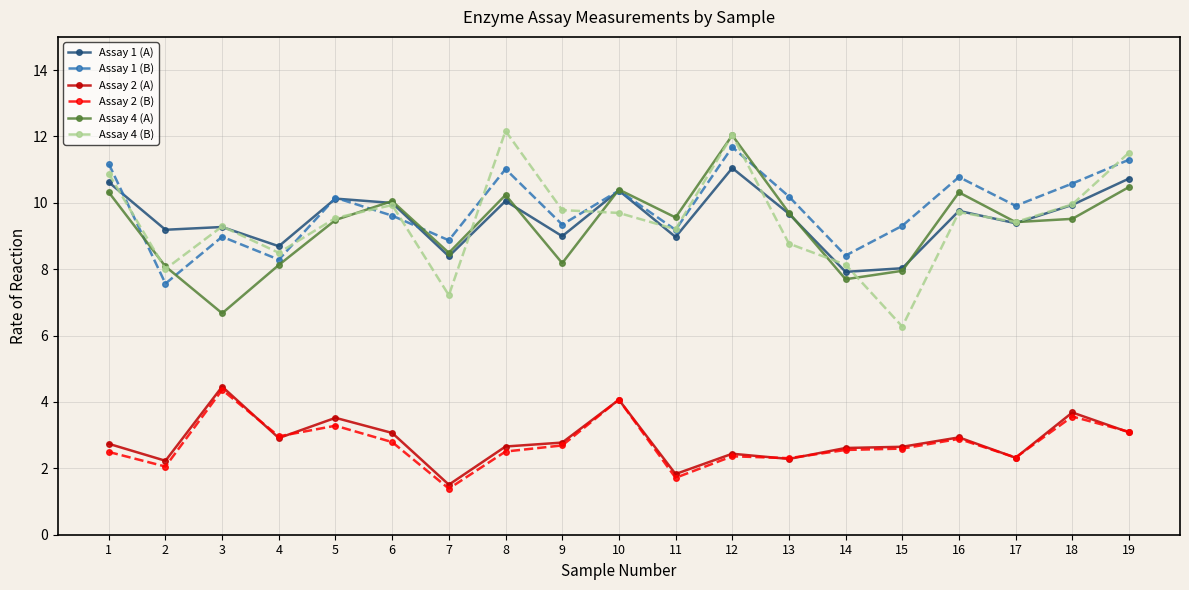

Which series has the largest total across all categories?

Assay 1 (B)